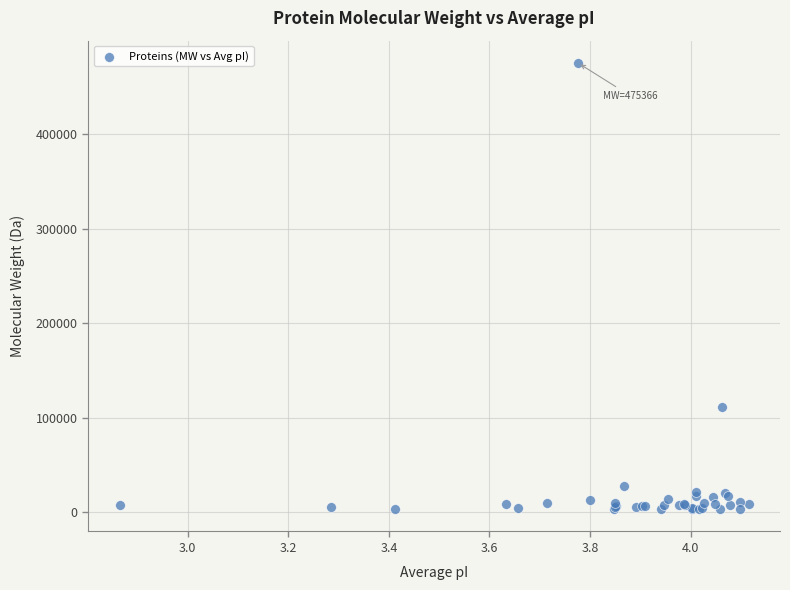

What Y value in the scatter plot is closest to 239236?

111212.8